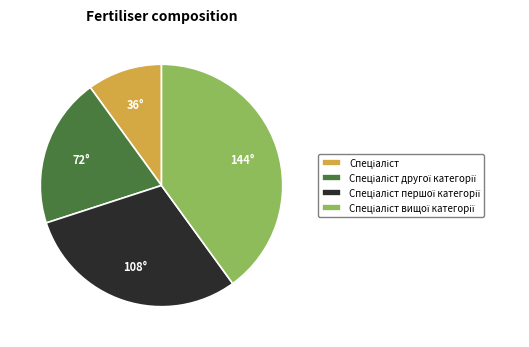

Is there any slice that represents more than half of the pie?

No